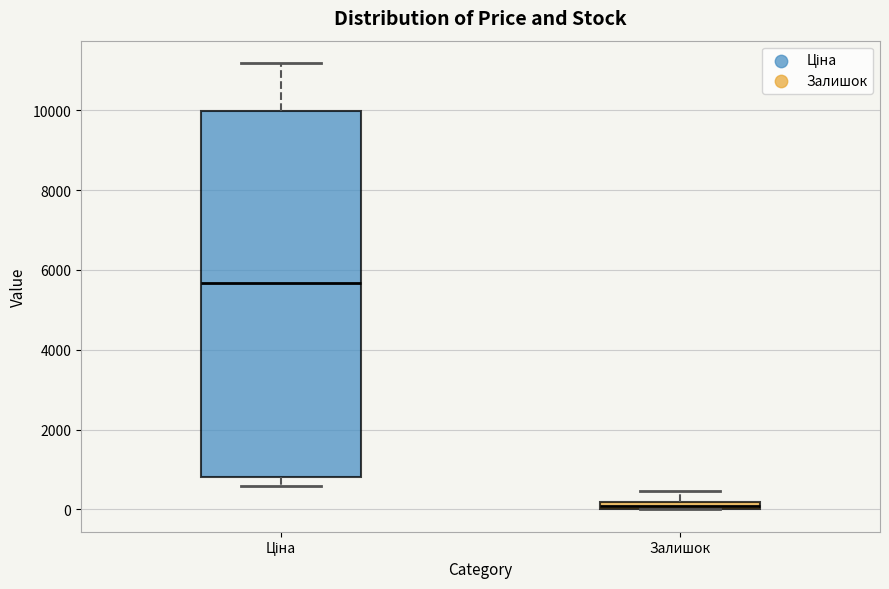

Where does the median line of the box for Ціна sit on the y-axis? The values are not printed on the chart, so give them approximately, as read against the axis.

5600